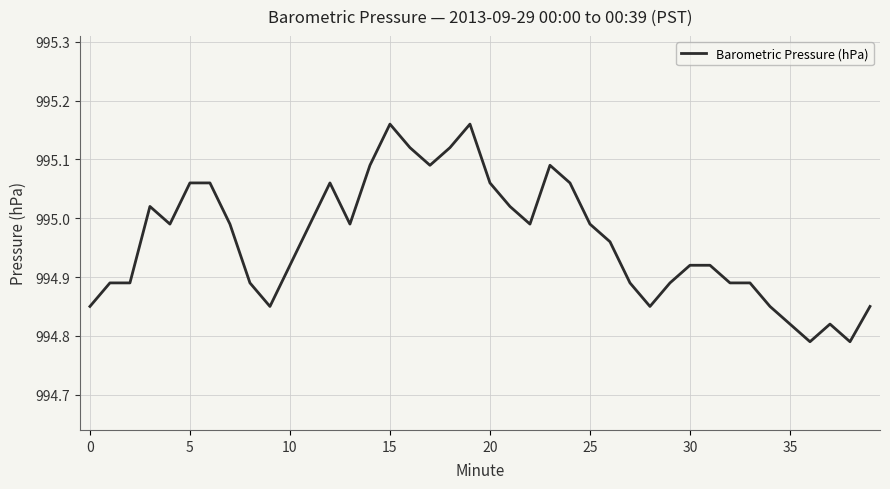

What is the difference between the maximum and minimum values?

0.4